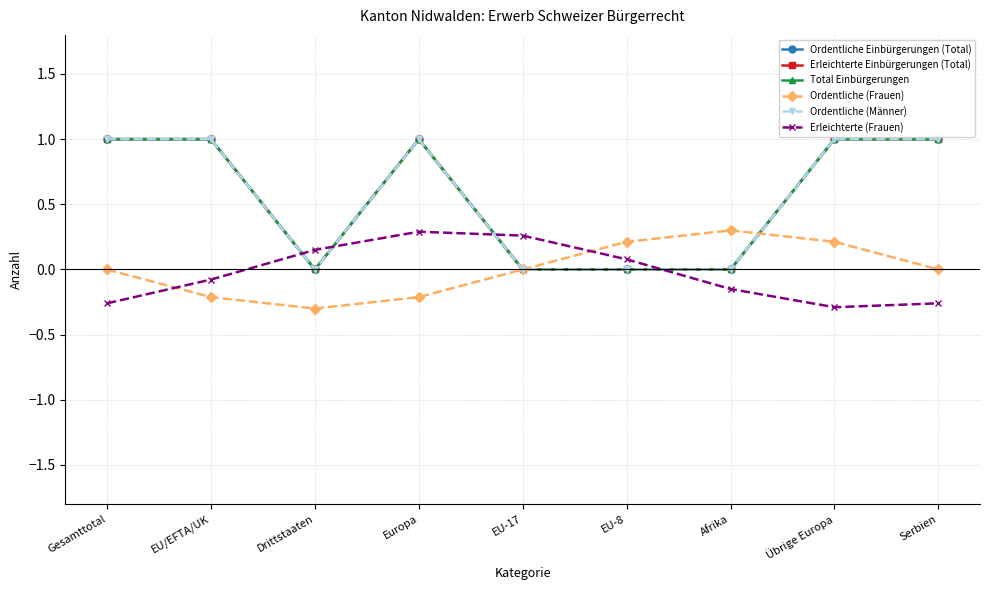

Which series has the widest spread of values?

Ordentliche Einbürgerungen (Total)